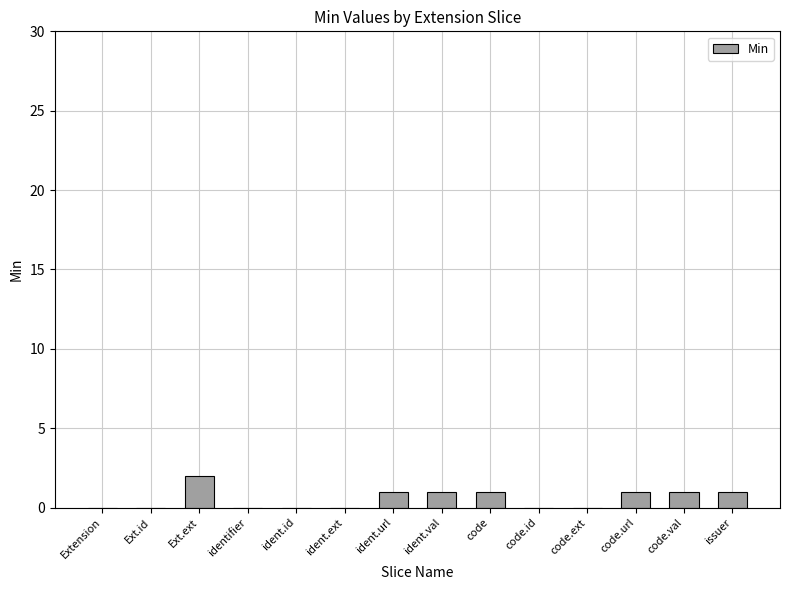

Approximately how many times larger is the value at code compared to issuer?

1.0